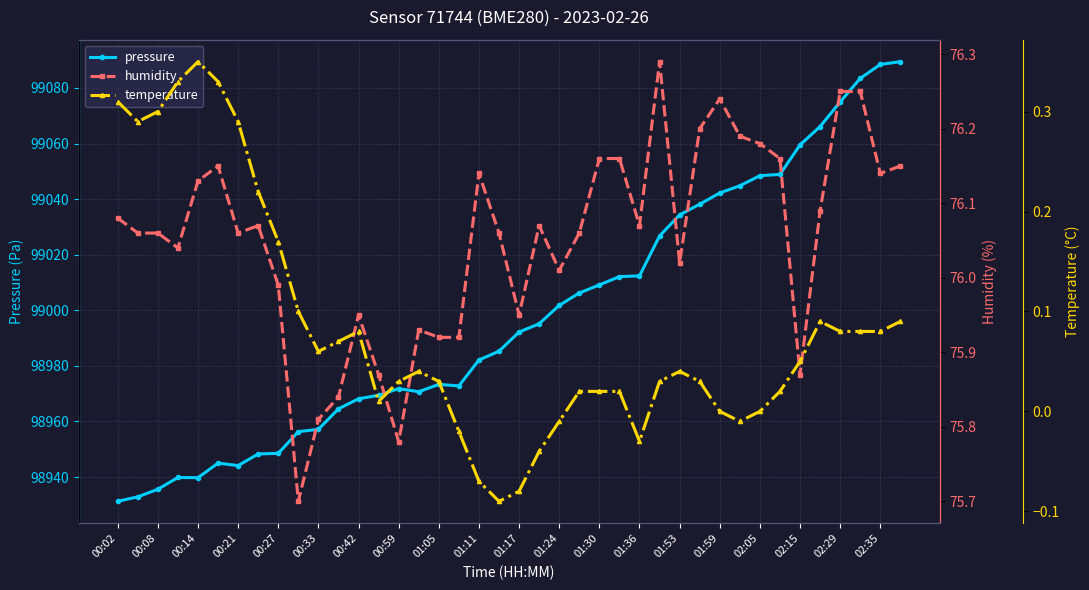

The value of temperature at 35 is 0.0. True or false?

False